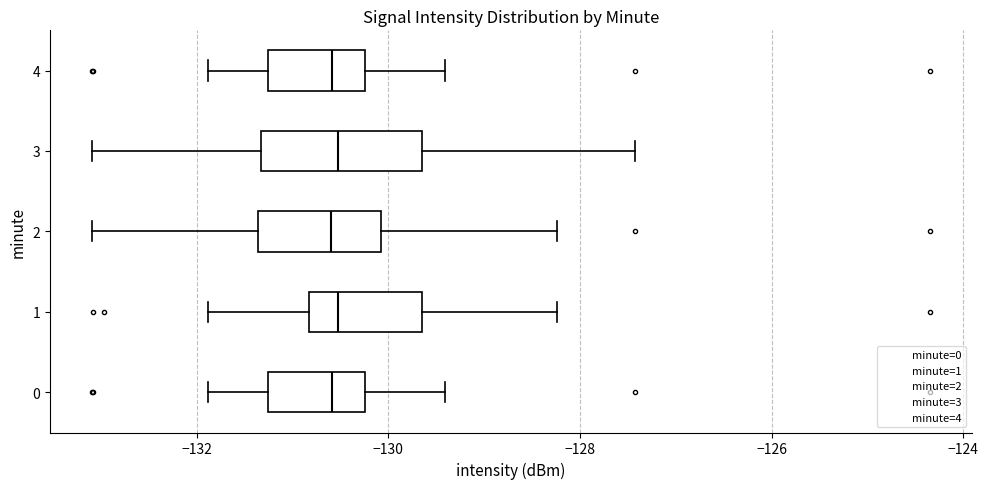

Where does the median line of the box at y = 4 sit on the x-axis? The values are not printed on the chart, so give them approximately, as read against the axis.

-130.6